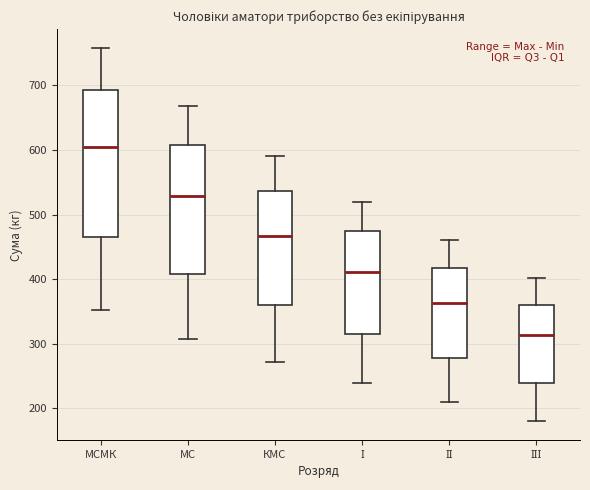

Comparing the boxes themselves (not the whiskers), which one is the tallest?

МСМК